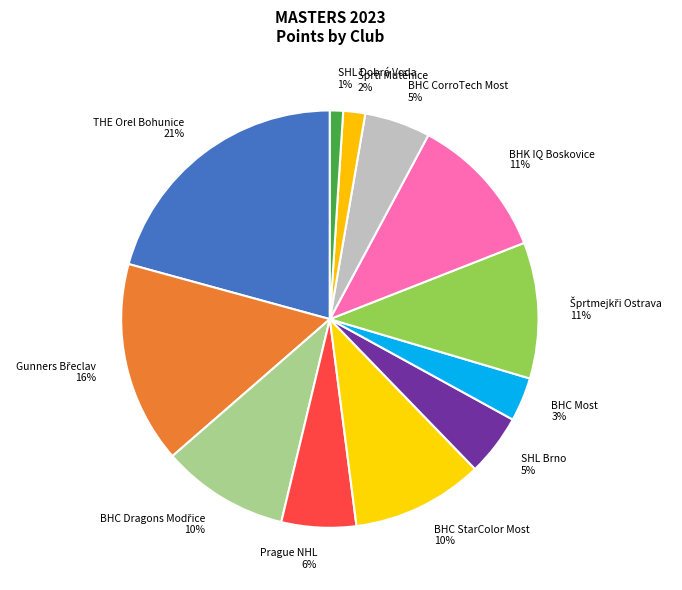

The Prague NHL slice represents 6% of the pie. True or false?

True